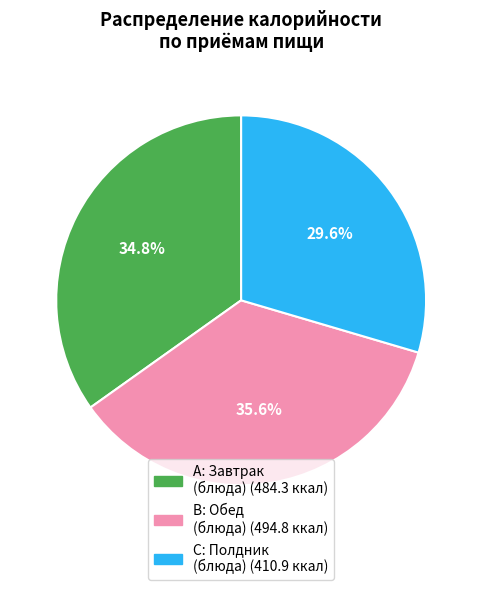

Combined, what portion of the pie is C: Полдник (блюда) (410.9 ккал) and A: Завтрак (блюда) (484.3 ккал)?

64.4%